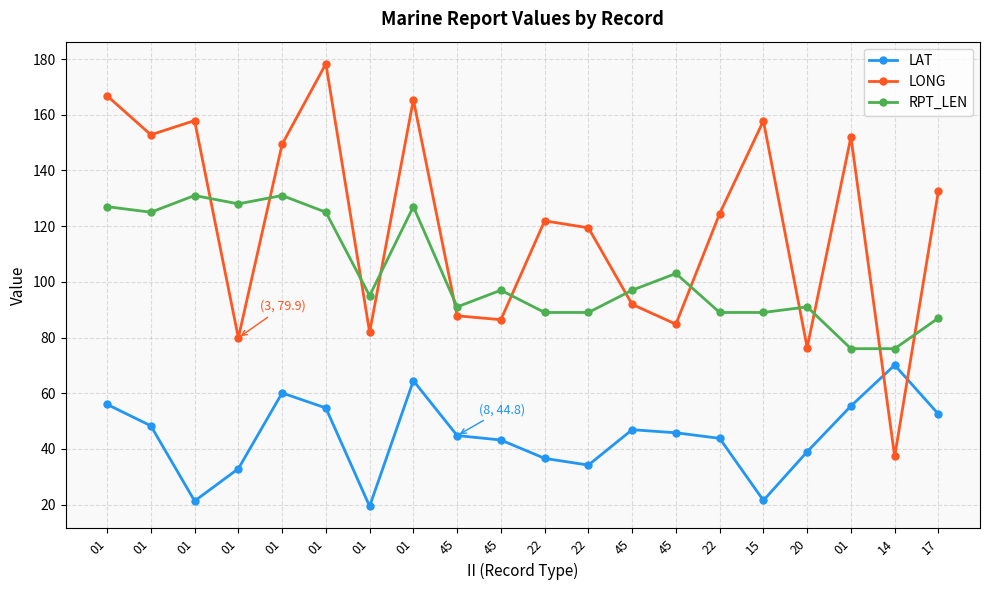

Reading right to left, transcribe all the data shown in this chart.

LAT: 17=52.5	14=70.1	01=55.4	20=39.0	15=21.5	22=43.8	45=45.8	45=46.9	22=34.2	22=36.6	45=43.2	45=44.8	01=64.5	01=19.4	01=54.7	01=60.1	01=32.9	01=21.3	01=48.3	01=56.0
LONG: 17=132.7	14=37.3	01=152.0	20=76.4	15=157.8	22=124.5	45=84.8	45=91.9	22=119.4	22=121.9	45=86.4	45=87.8	01=165.4	01=81.9	01=178.3	01=149.4	01=79.9	01=157.9	01=152.8	01=166.8
RPT_LEN: 17=87.0	14=76.0	01=76.0	20=91.0	15=89.0	22=89.0	45=103.0	45=97.0	22=89.0	22=89.0	45=97.0	45=91.0	01=127.0	01=95.0	01=125.0	01=131.0	01=128.0	01=131.0	01=125.0	01=127.0